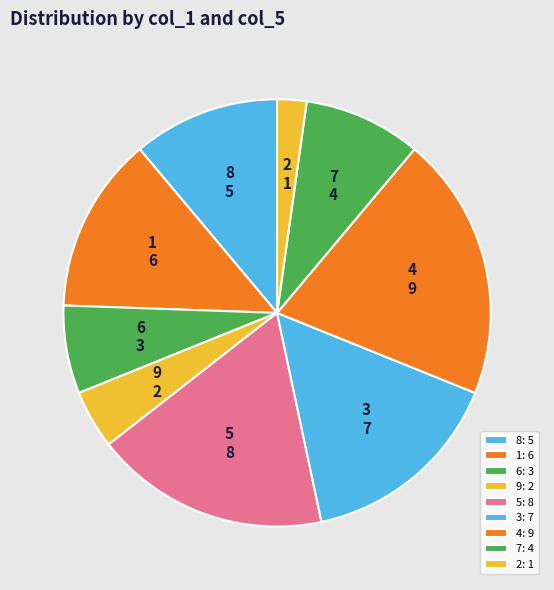

Rank the categories by value from highest to lowest.

4: 9, 5: 8, 3: 7, 1: 6, 8: 5, 7: 4, 6: 3, 9: 2, 2: 1